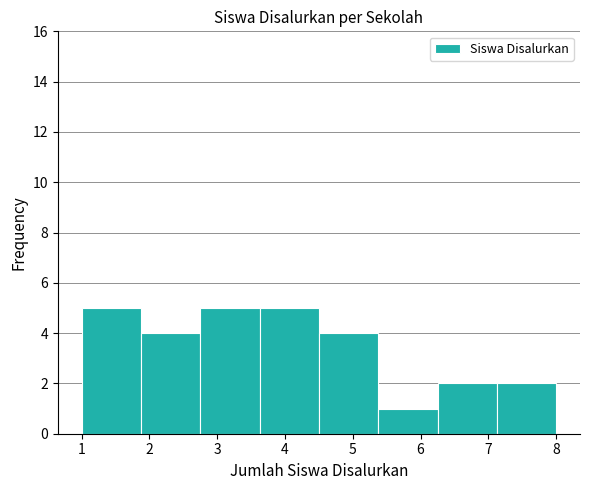

Reading left to right, transcribe this chart: for each bar, give the range it covers on the x-axis and its height. Neither the bar edges nor the heights are printed on the chart, so give them approximately, as read against the axes.

1.0 to 1.9: 5
1.9 to 2.8: 4
2.8 to 3.6: 5
3.6 to 4.5: 5
4.5 to 5.4: 4
5.4 to 6.3: 1
6.3 to 7.1: 2
7.1 to 8.0: 2